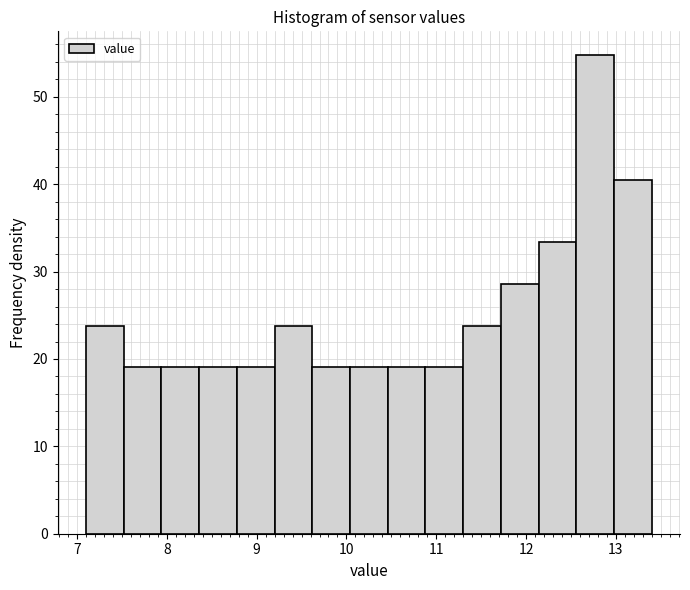

How tall is the bar that spans 7.10 to 7.52 on the x-axis? Neither the bar edges nor the heights are printed on the chart, so give them approximately, as read against the axes.

24